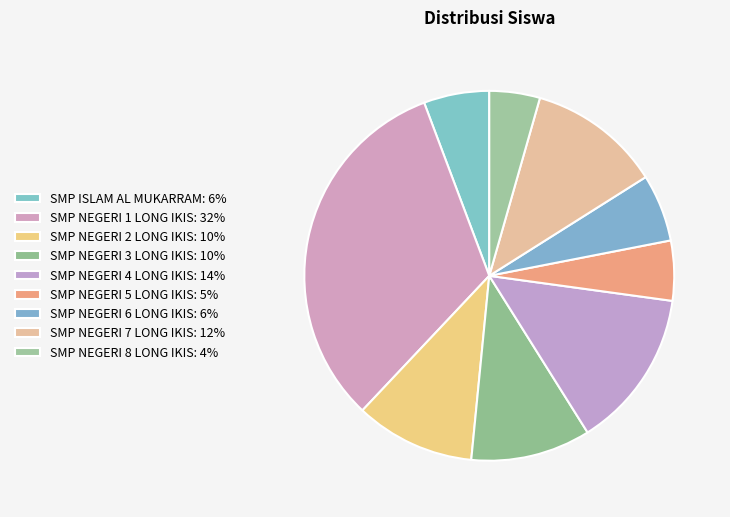

To the nearest percent, what portion does SMP NEGERI 8 LONG IKIS represent?

4%